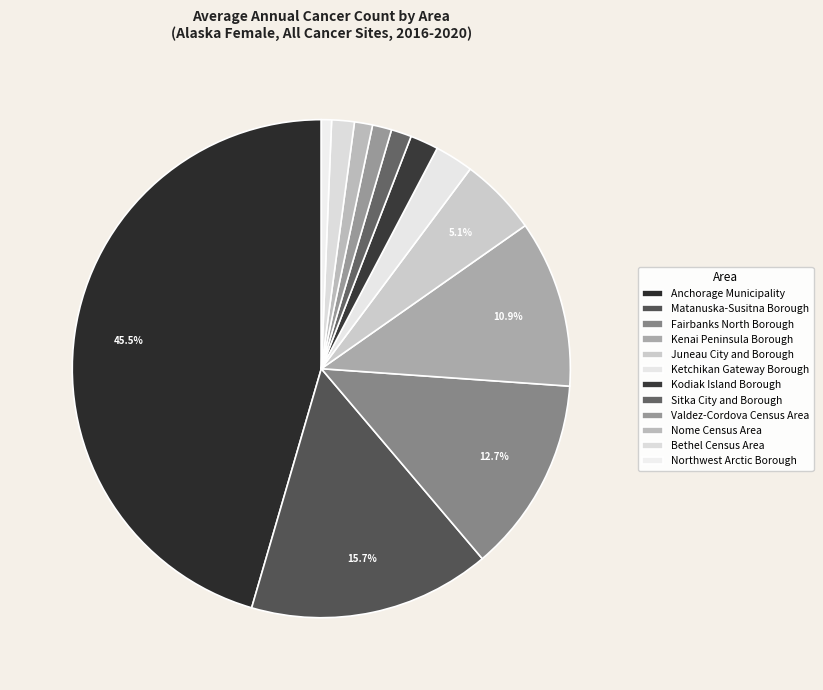

How many slices are in this pie chart?

12